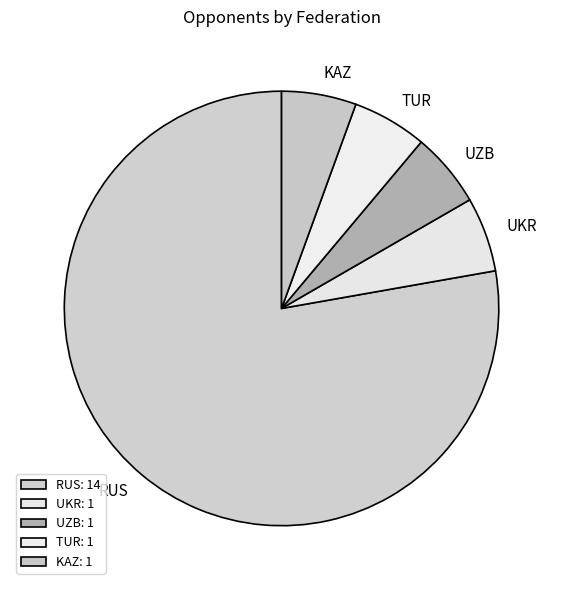

What is the ratio of the value at RUS to the value at KAZ?

14.0